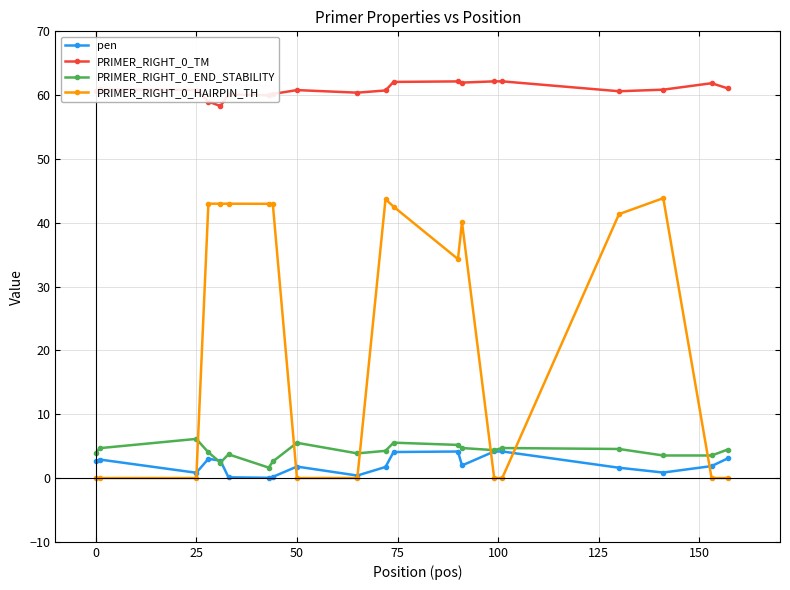

What is the highest value of the PRIMER_RIGHT_0_HAIRPIN_TH series?

43.9